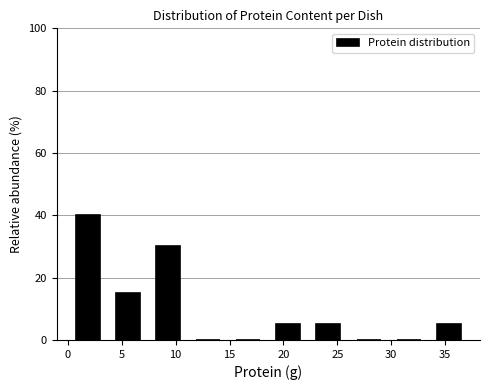

What is the height of the bar covering 7.5 to 11.0 on the x-axis? Neither the bar edges nor the heights are printed on the chart, so give them approximately, as read against the axes.

30